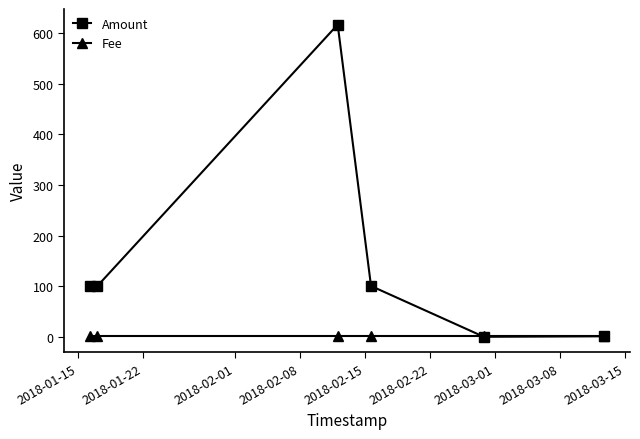

How many interior local peaks does the Amount series have?

1